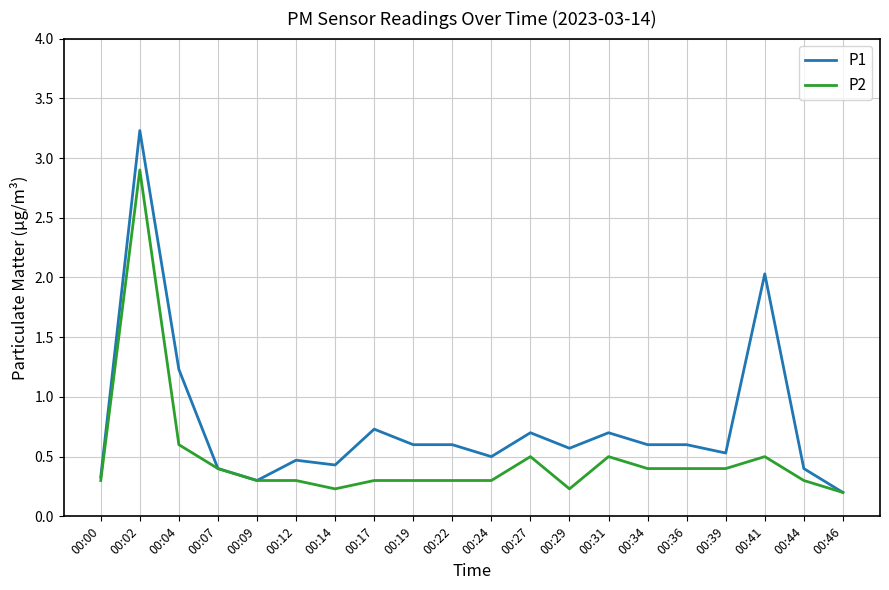

What is the highest value of the P2 series?

2.9